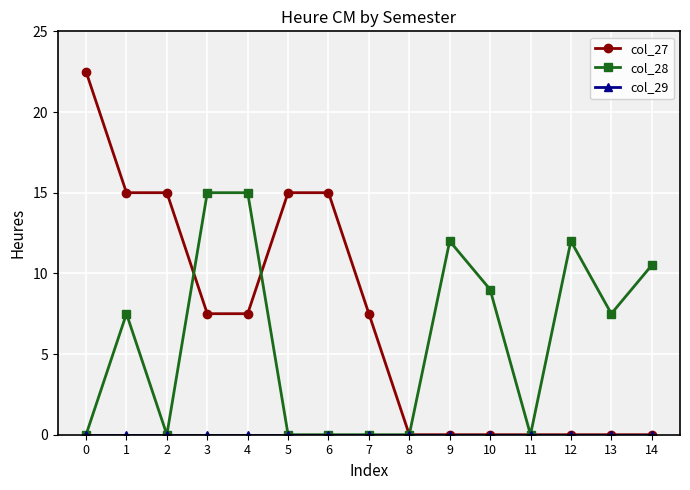

What is the spread (max minus min) of values at 1?

15.0